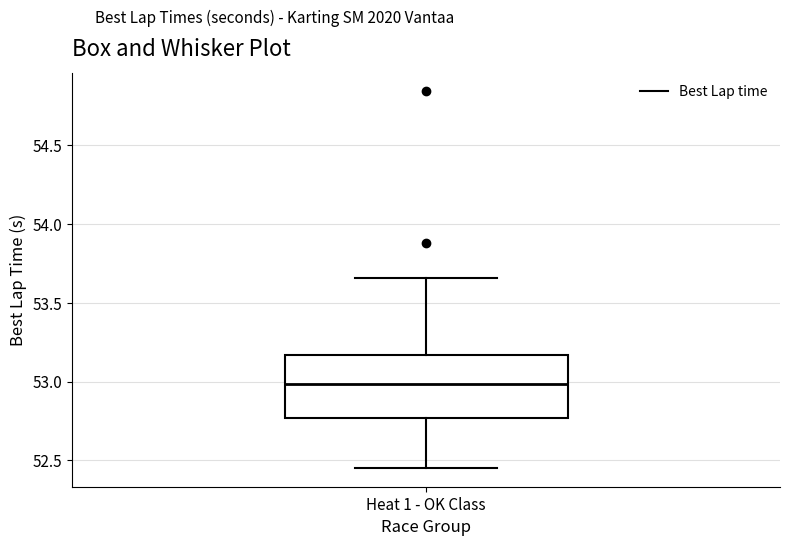

Where is the upper edge of the box for Heat 1 - OK Class on the y-axis? The values are not printed on the chart, so give them approximately, as read against the axis.

53.15